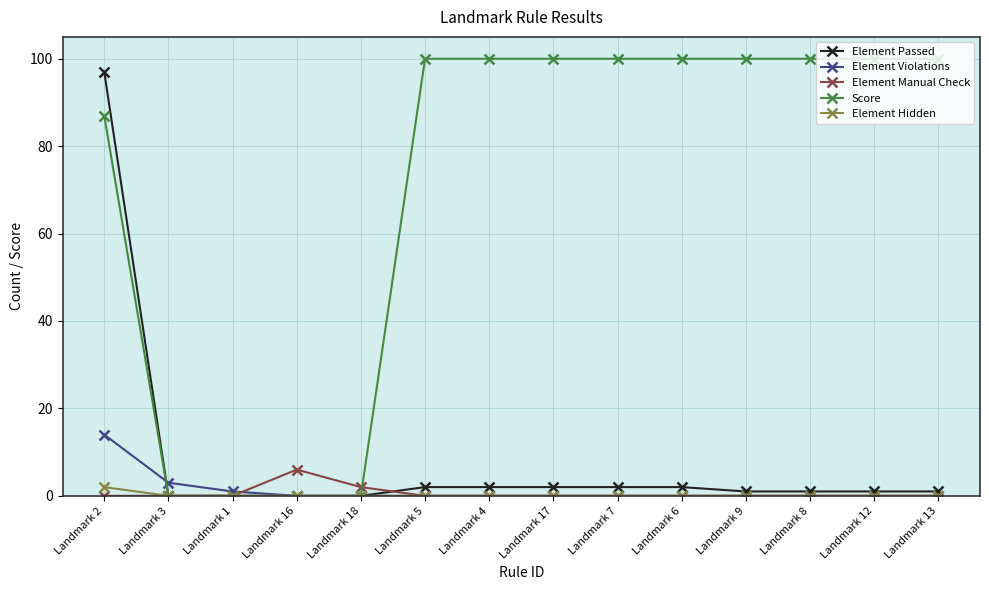

How many values in the Score series are below 100?

5